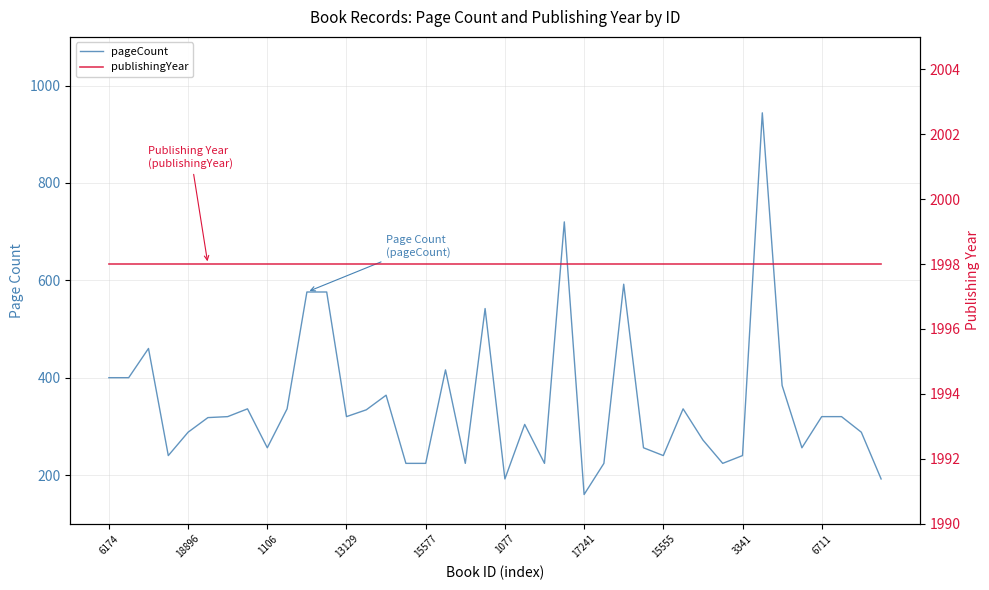

What is the lowest value of the publishingYear series?

1998